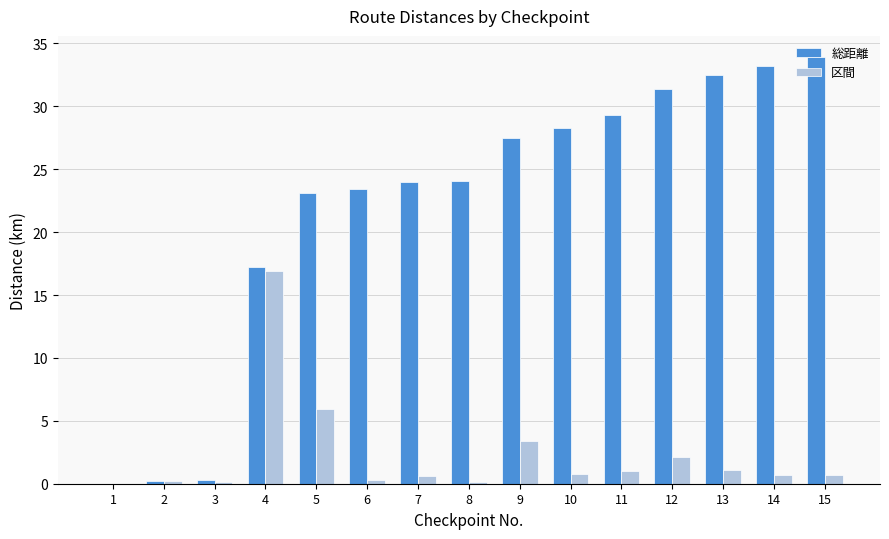

True or false: 総距離 has a value of 29.3 at 11.

True